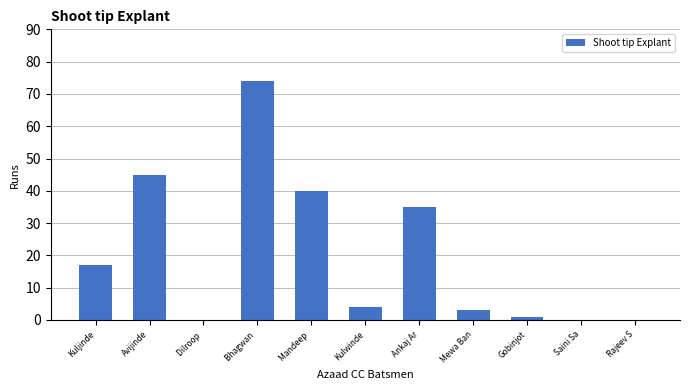

Between Kuljinde and Mandeep , which is larger?

Mandeep 